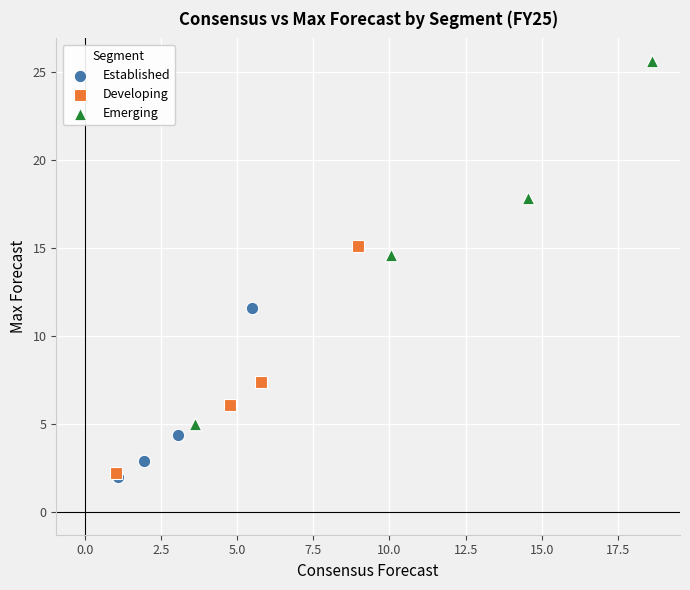

What are all the series names shown in the legend?

Established, Developing, Emerging